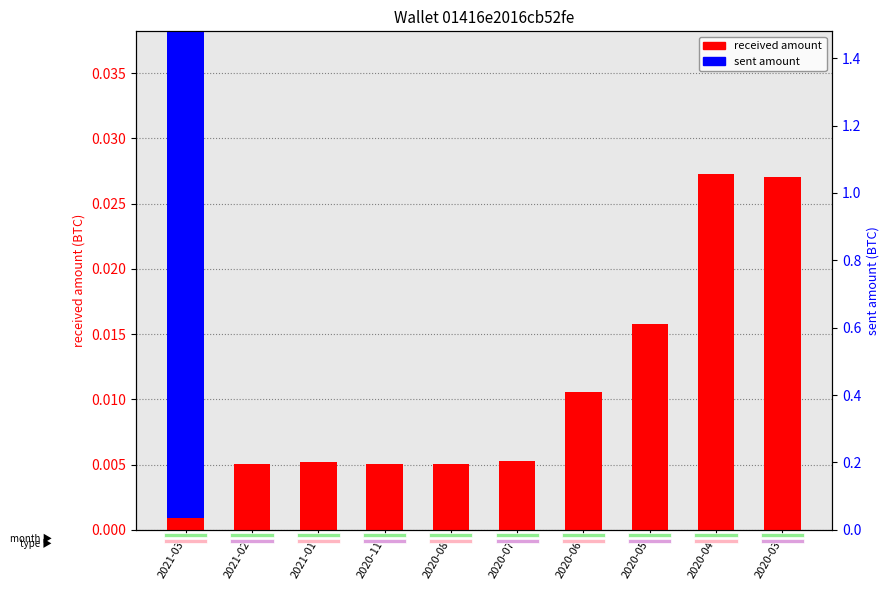

Between 2020-11 and 2020-08, which series saw the biggest shift?

received amount